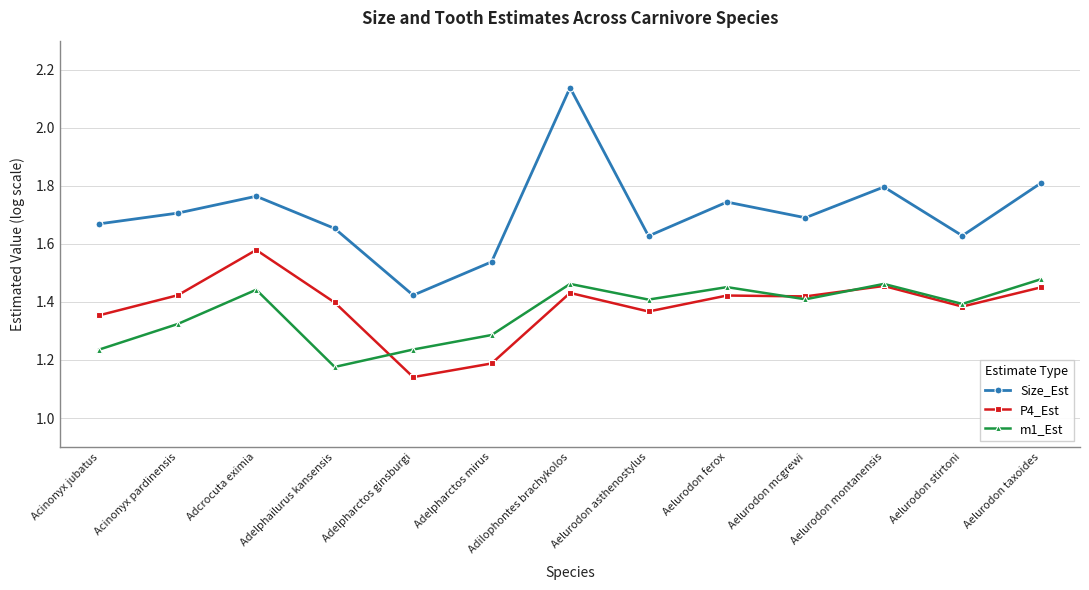

In m1_Est, how many points are lower than both neighbors (excluding endpoints)?

4